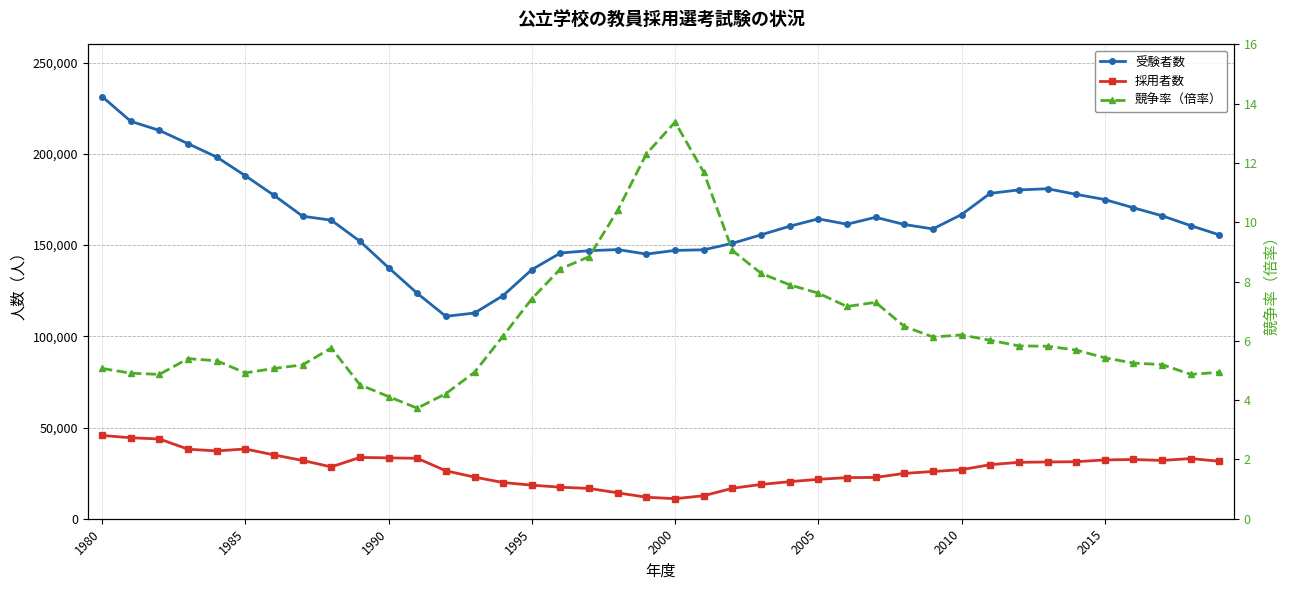

At how many categories does at least one series exceed 7219?

40